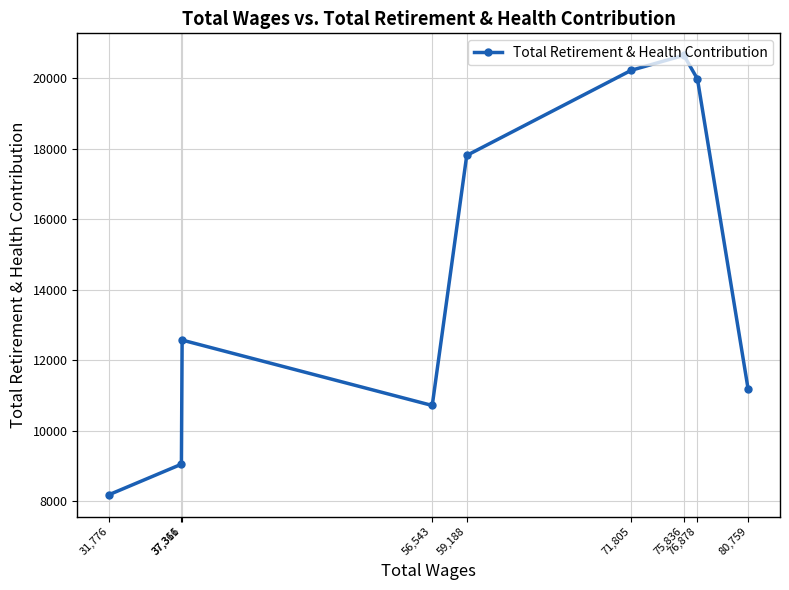

How many lines are shown in the chart?

1